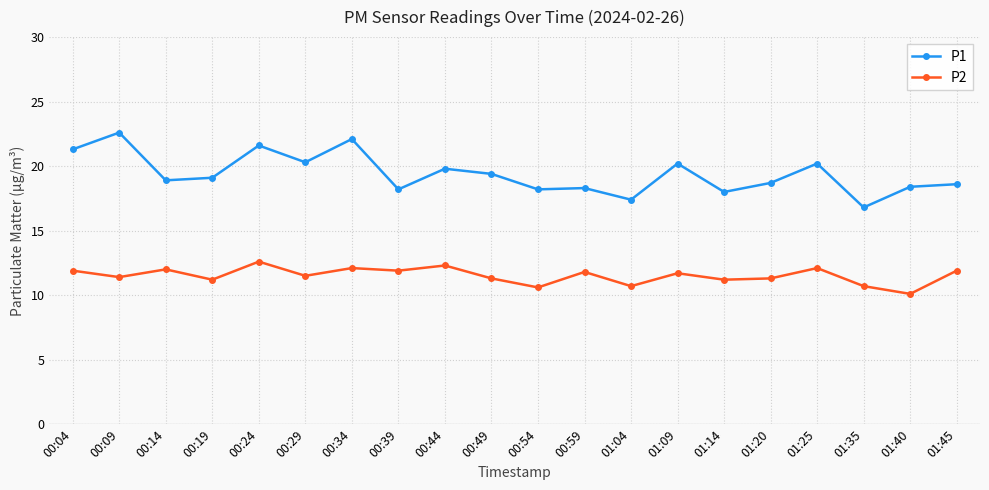

List the series in order of their overall mean, highest first.

P1, P2